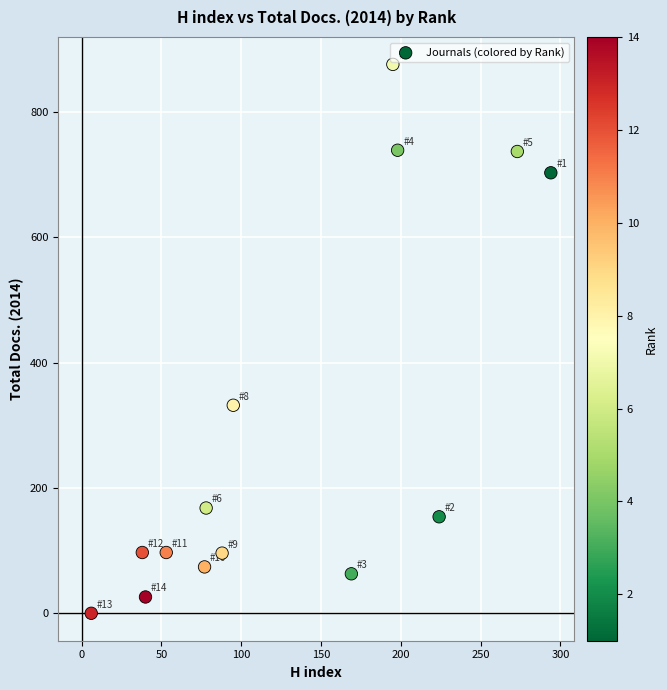

What Y value in the scatter plot is closest to 438?

332